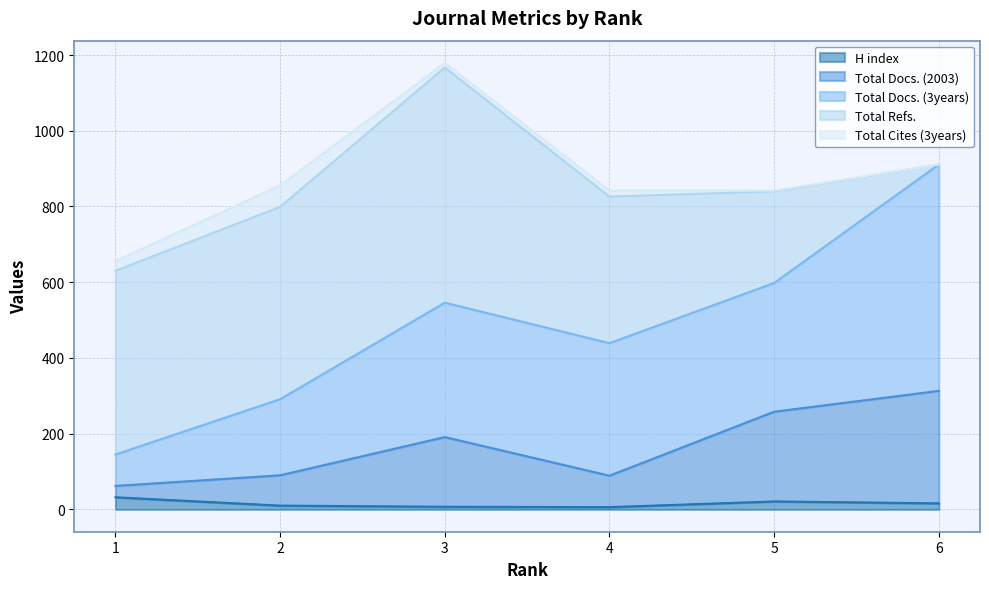

Reading left to right, extract all data points from this chart.

H index: 1=32	2=10	3=7	4=6	5=21	6=16
Total Docs. (2003): 1=30	2=80	3=184	4=83	5=237	6=297
Total Docs. (3years): 1=83	2=201	3=355	4=350	5=340	6=598
Total Refs.: 1=485	2=508	3=621	4=387	5=242	6=0
Total Cites (3years): 1=26	2=57	3=12	4=16	5=2	6=0